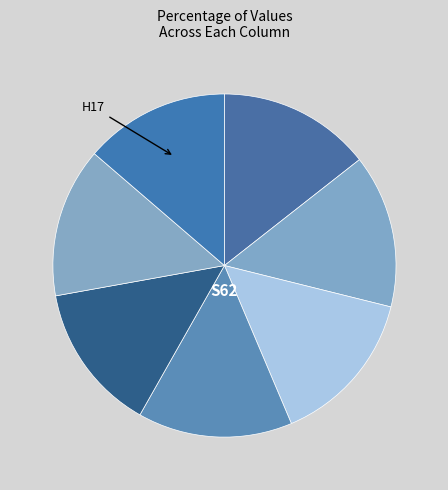

How many slices are in this pie chart?

7